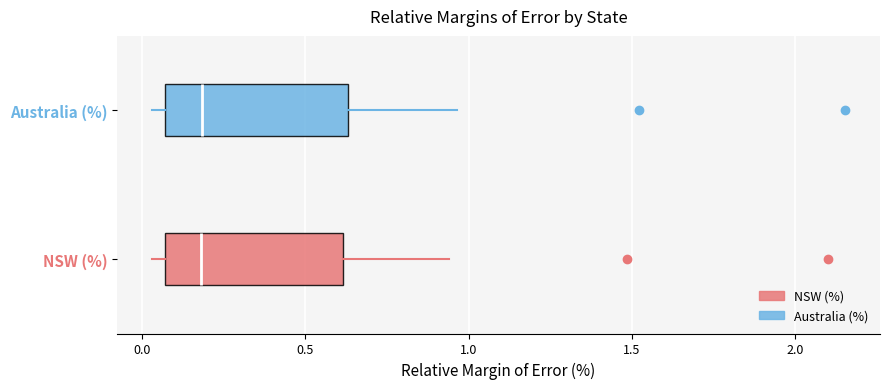

Reading bottom to top, transcribe this box plot: for each box, give where its median line is, the range the box spans, and where its two whiskers end, as read against the x-axis. The values are not printed on the chart, so give them approximately, as read against the axis.

NSW (%): median 0.20, box 0.05 to 0.60, whiskers 0.05 (just left of the box's left edge) to 0.95
Australia (%): median 0.20, box 0.05 to 0.65, whiskers 0.05 (just left of the box's left edge) to 0.95